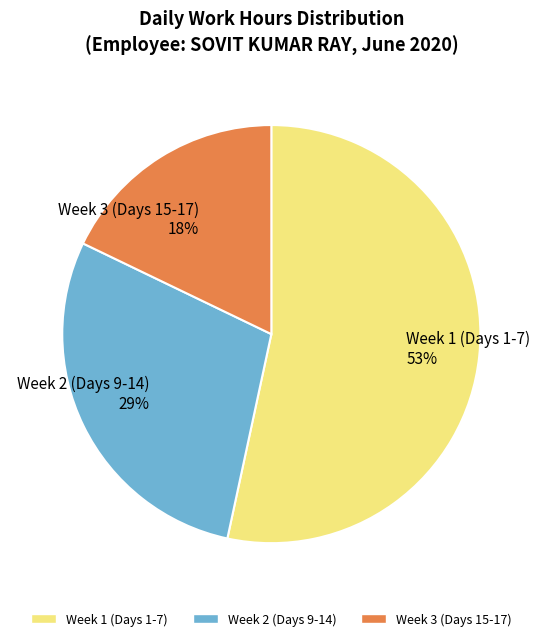

To the nearest percent, what percentage of the pie is Week 3 (Days 15-17) 18%?

18%